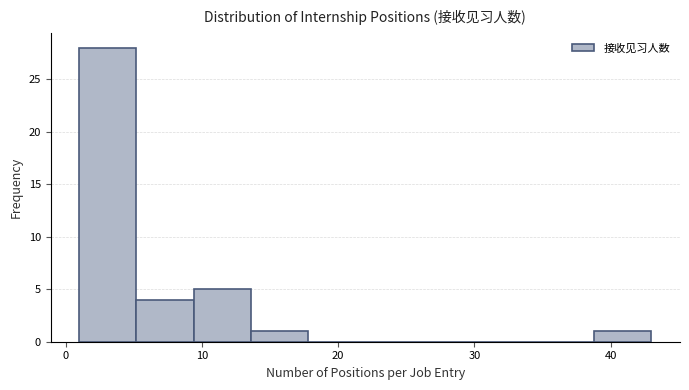

Reading left to right, transcribe this chart: for each bar, give the range it covers on the x-axis and its height. Neither the bar edges nor the heights are printed on the chart, so give them approximately, as read against the axes.

1.0 to 5.2: 28
5.2 to 9.4: 4
9.4 to 13.6: 5
13.6 to 17.8: 1
17.8 to 22.0: 0
22.0 to 26.2: 0
26.2 to 30.4: 0
30.4 to 34.6: 0
34.6 to 38.8: 0
38.8 to 43.0: 1